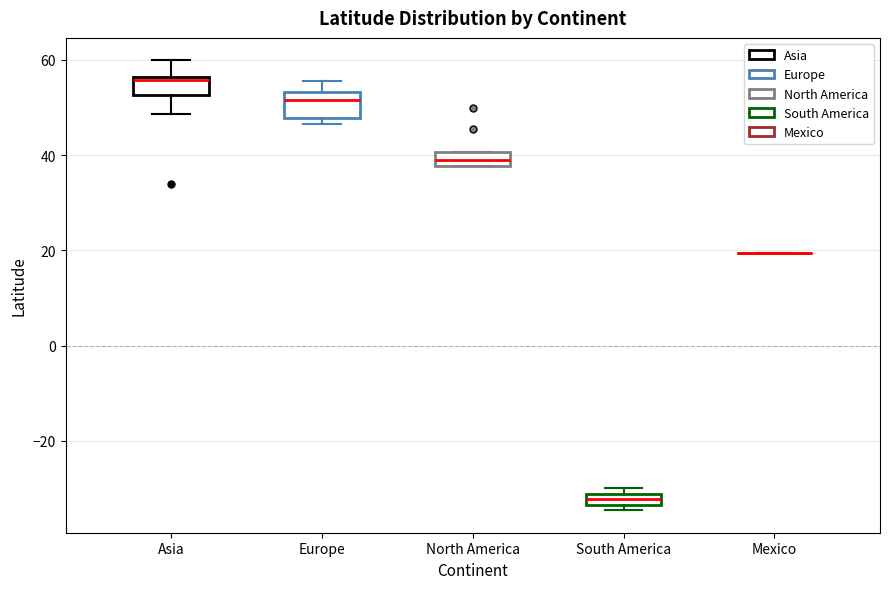

Where does the upper whisker of the box for Europe end on the y-axis? The values are not printed on the chart, so give them approximately, as read against the axis.

56